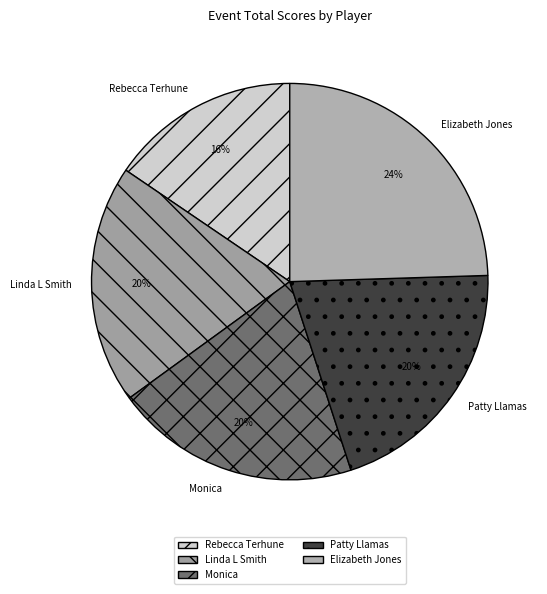

To the nearest percent, what is the average slice percentage?

20%